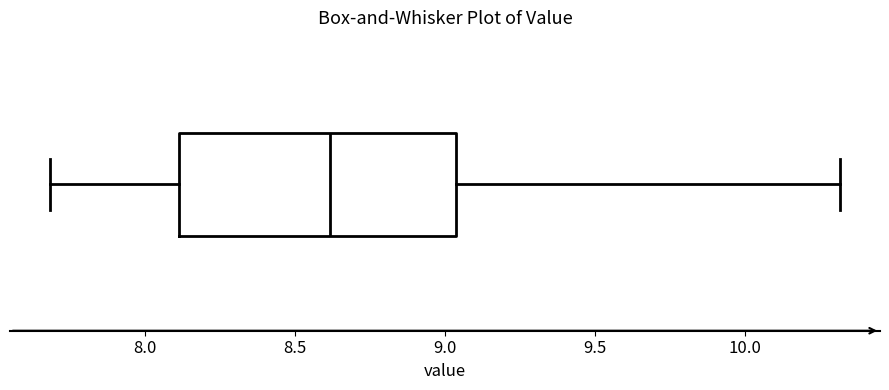

Transcribe this box plot: give where the median line is, the range the box spans, and where the two whiskers end, as read against the x-axis. The values are not printed on the chart, so give them approximately, as read against the axis.

median 8.60, box 8.10 to 9.05, whiskers 7.70 to 10.30